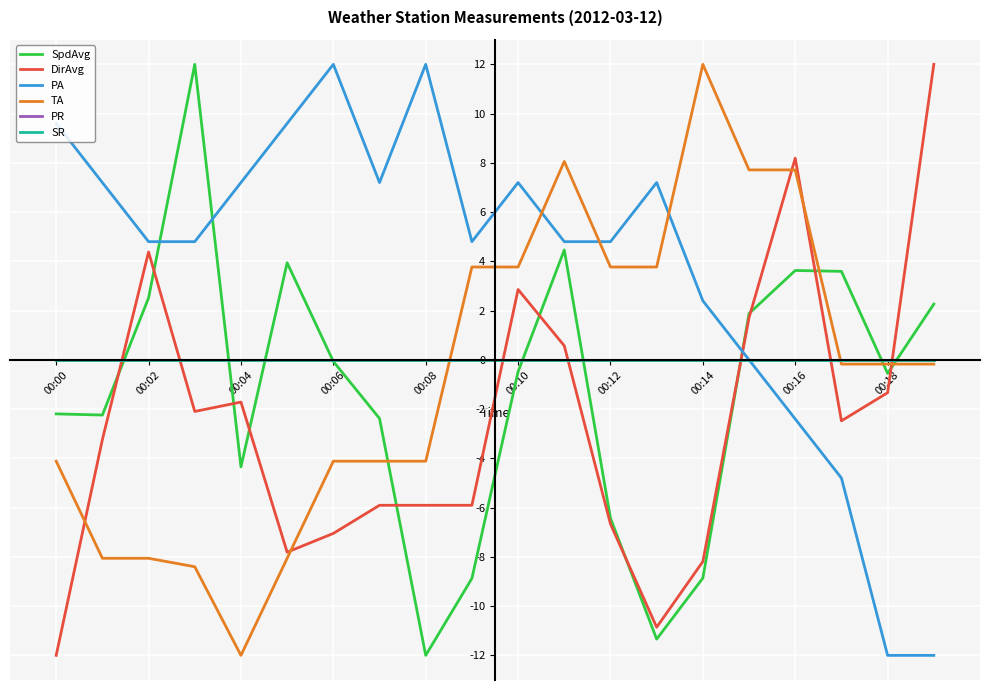

Which series has the largest total across all categories?

PA